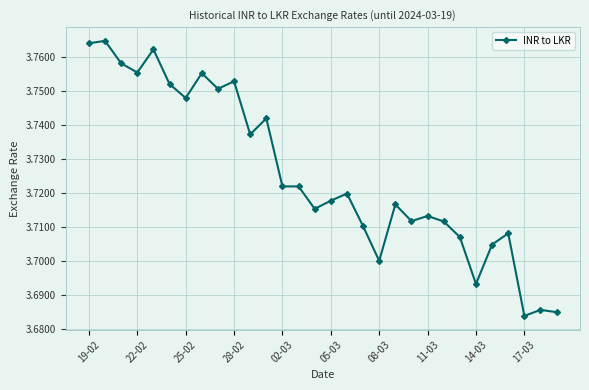

What is the difference between the second highest and minimum values?

0.1